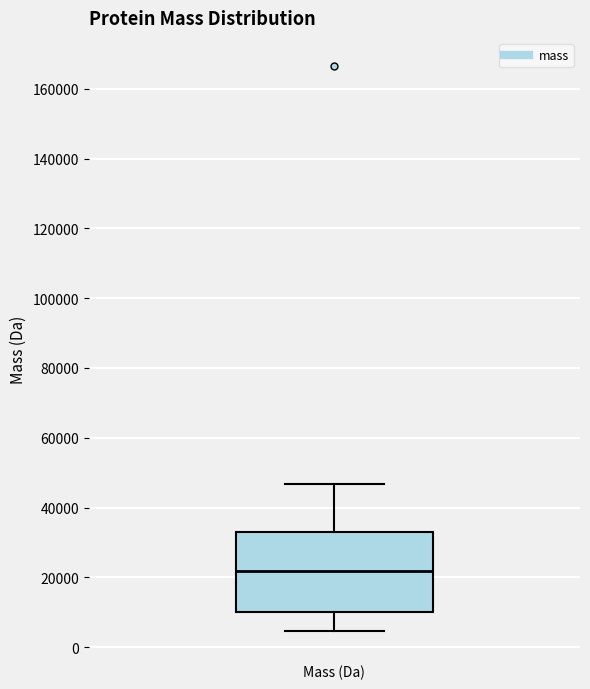

Transcribe this box plot: give where the median line is, the range the box spans, and where the two whiskers end, as read against the y-axis. The values are not printed on the chart, so give them approximately, as read against the axis.

median 22000, box 10000 to 34000, whiskers 4000 to 46000